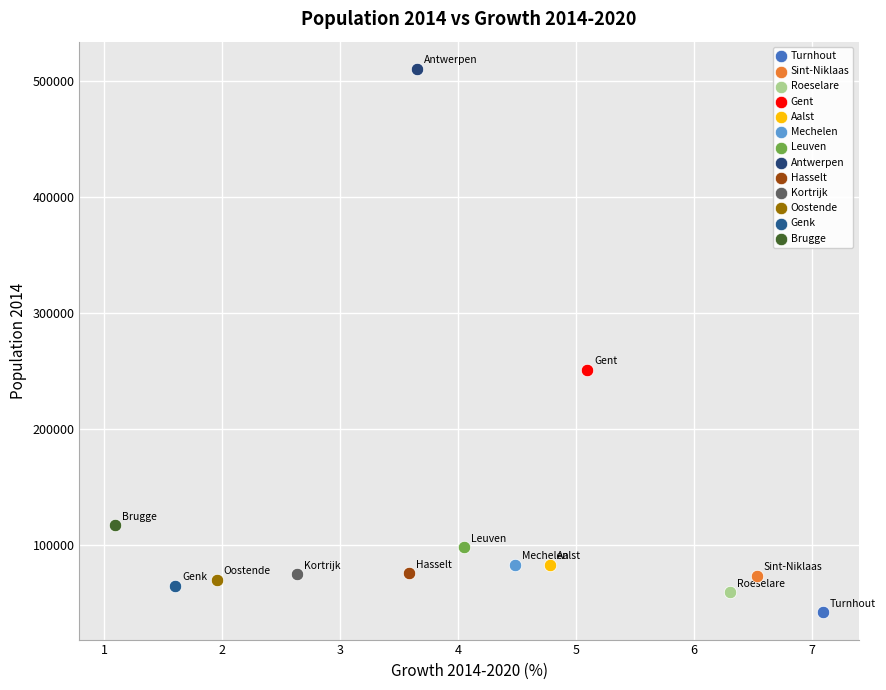

What are all the series names shown in the legend?

Turnhout, Sint-Niklaas, Roeselare, Gent, Aalst, Mechelen, Leuven, Antwerpen, Hasselt, Kortrijk, Oostende, Genk, Brugge